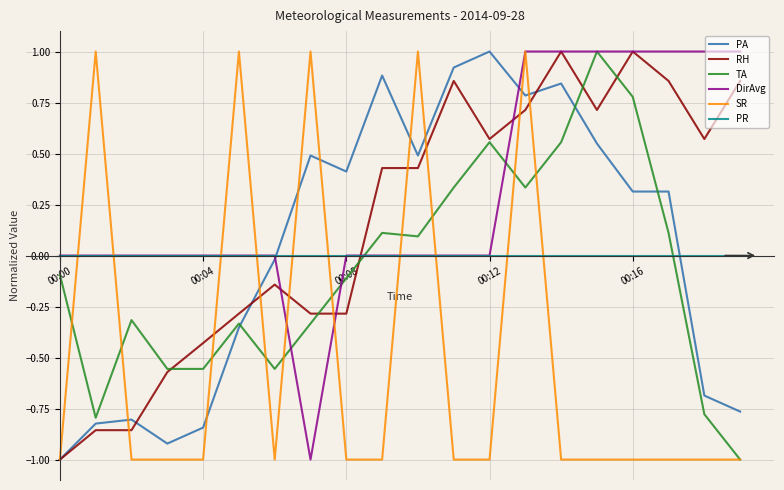

Which series ends up on top after the final intersection of PR and TA?

PR